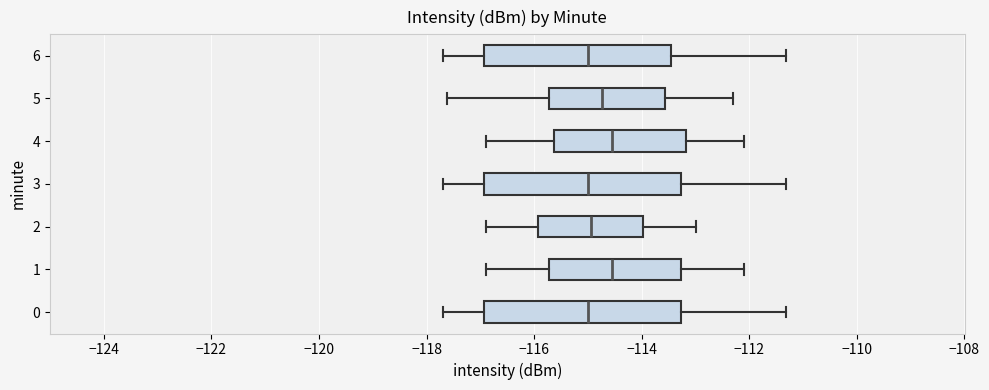

Reading bottom to top, transcribe this box plot: for each box, give where its median line is, the range the box spans, and where its two whiskers end, as read against the x-axis. The values are not printed on the chart, so give them approximately, as read against the axis.

0: median -115.0, box -117.0 to -113.2, whiskers -117.6 to -111.4
1: median -114.6, box -115.8 to -113.2, whiskers -116.8 to -112.0
2: median -115.0, box -116.0 to -114.0, whiskers -116.8 to -113.0
3: median -115.0, box -117.0 to -113.2, whiskers -117.6 to -111.4
4: median -114.6, box -115.6 to -113.2, whiskers -116.8 to -112.0
5: median -114.8, box -115.8 to -113.6, whiskers -117.6 to -112.2
6: median -115.0, box -117.0 to -113.4, whiskers -117.6 to -111.4